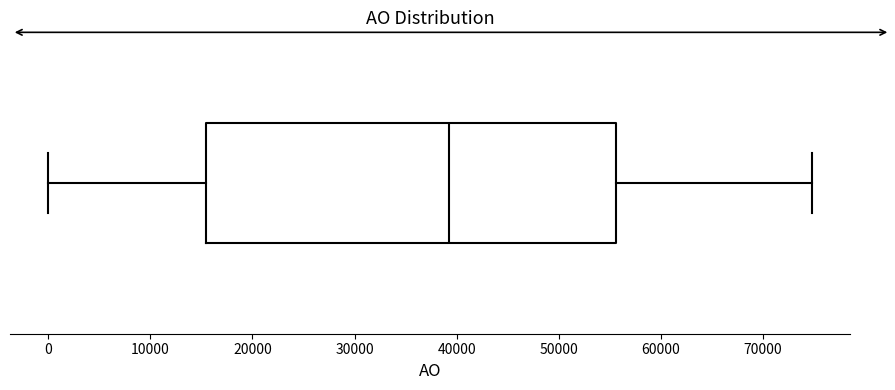

Where is the left edge of the box on the x-axis? The values are not printed on the chart, so give them approximately, as read against the axis.

15000